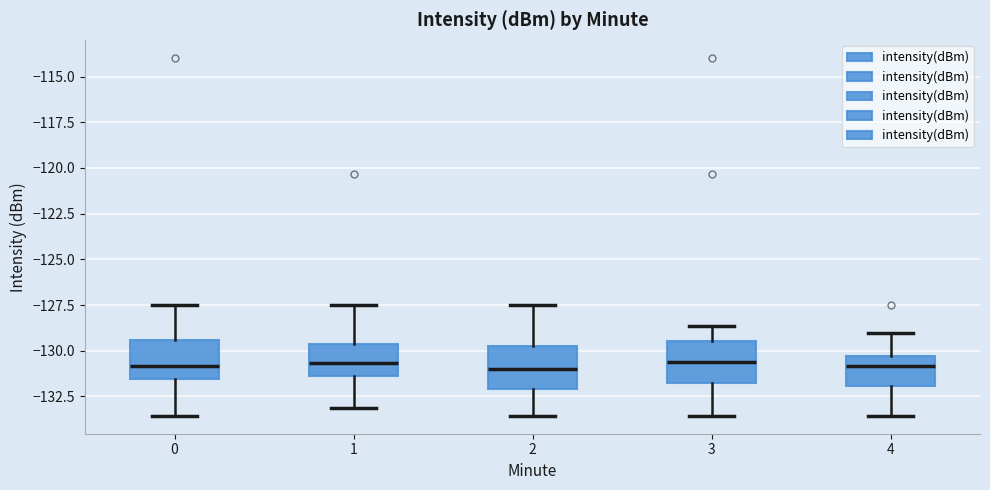

Where is the lower edge of the box at x = 1 on the y-axis? The values are not printed on the chart, so give them approximately, as read against the axis.

-131.5